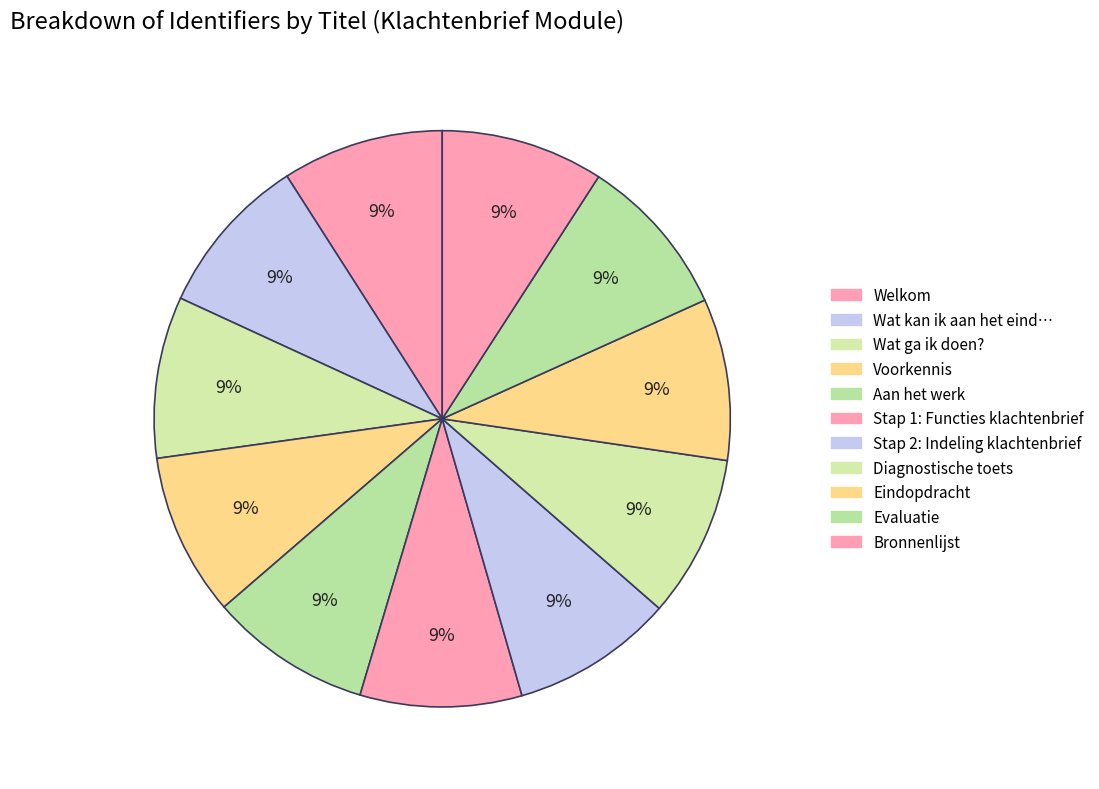

Count the number of slices in the pie.

11